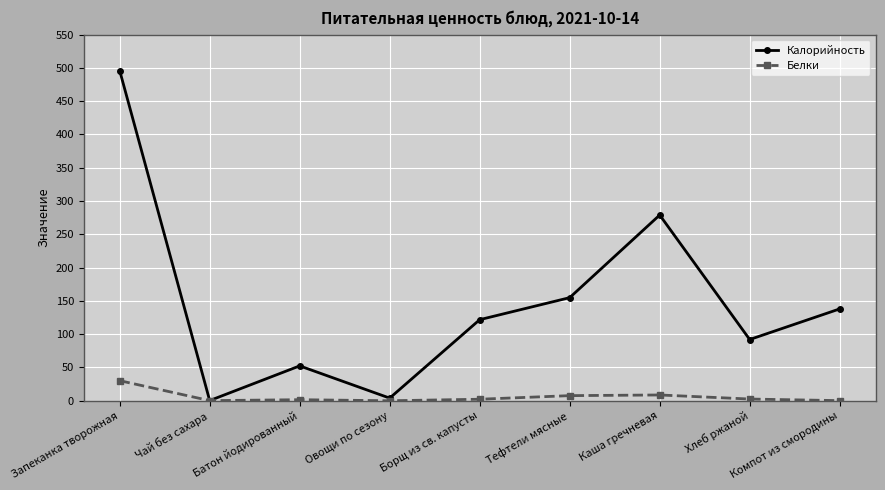

At which category is the sum across all series the highest?

Запеканка творожная